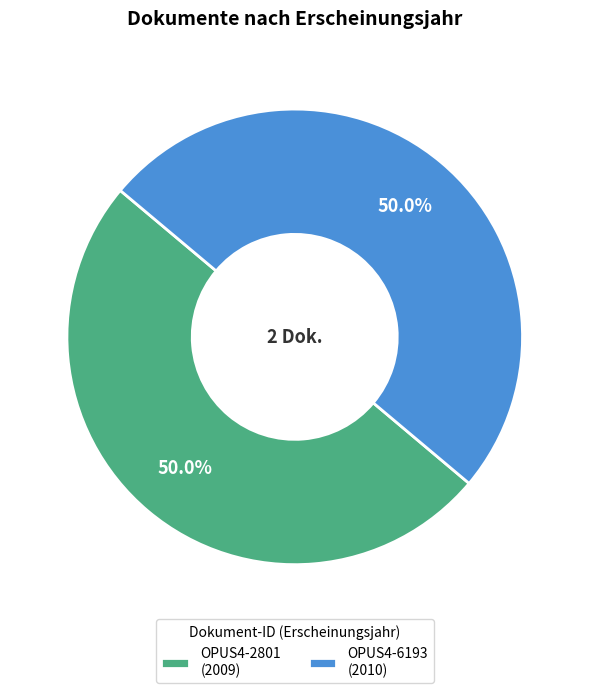

What is the ratio of the value at OPUS4-2801 (2009) to the value at OPUS4-6193 (2010)?

1.0